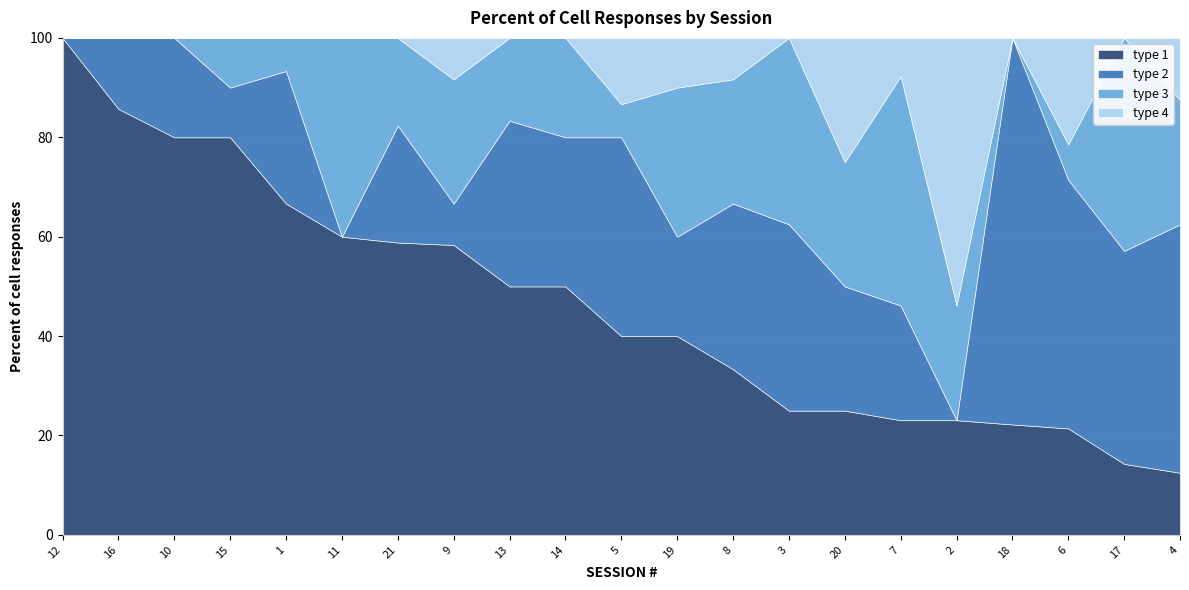

The value of type 3 at 20 is 13.1. True or false?

False